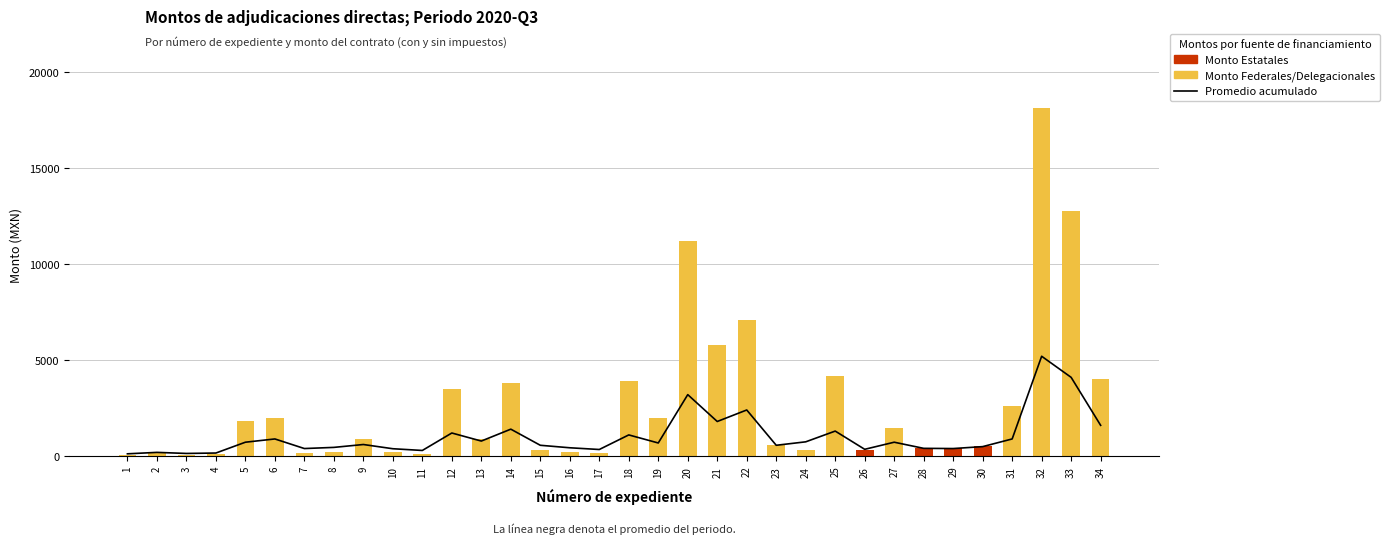

Are the bars horizontal?

No